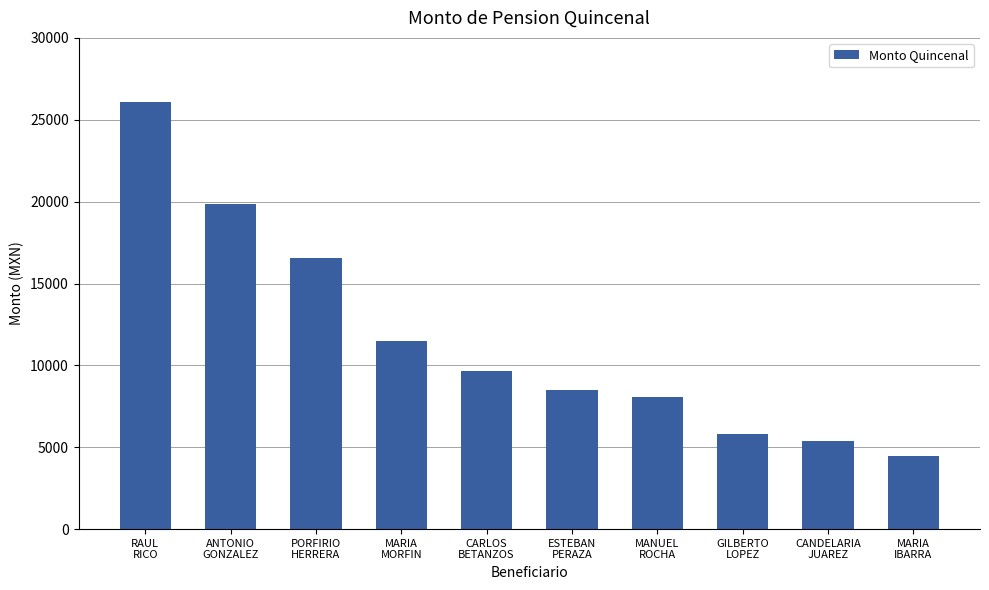

Where is the data nearest to the value 15298?

PORFIRIO
HERRERA